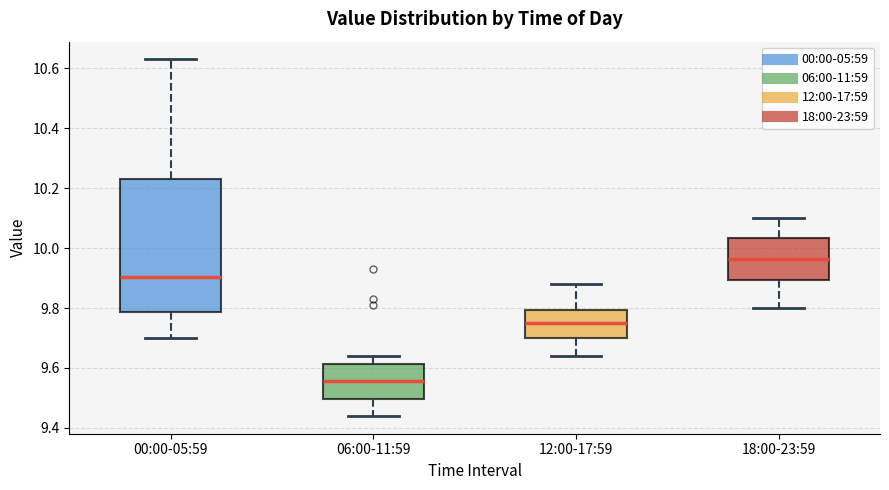

Which box is the tallest, from its lower edge to its upper edge?

00:00-05:59